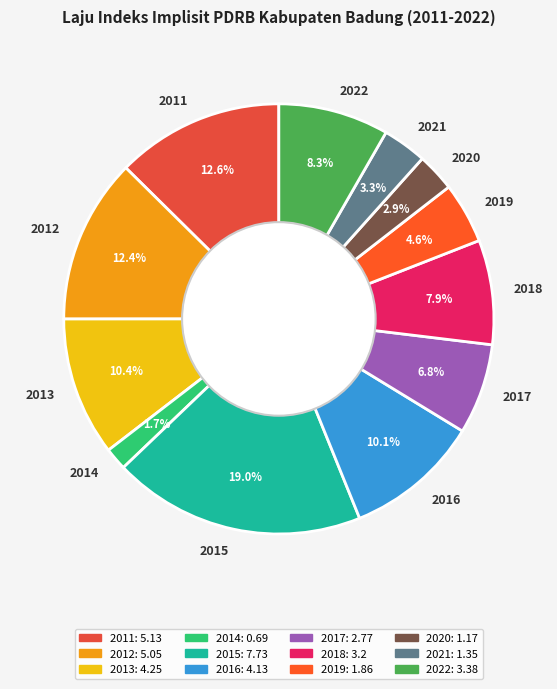

Count the number of slices in the pie.

12